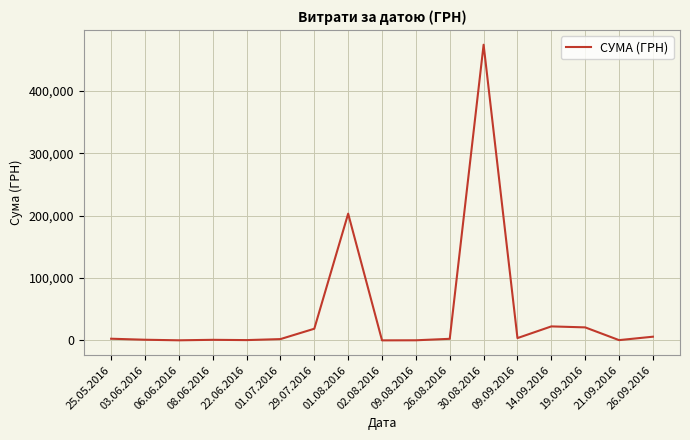

How many categories are shown in the chart?

17